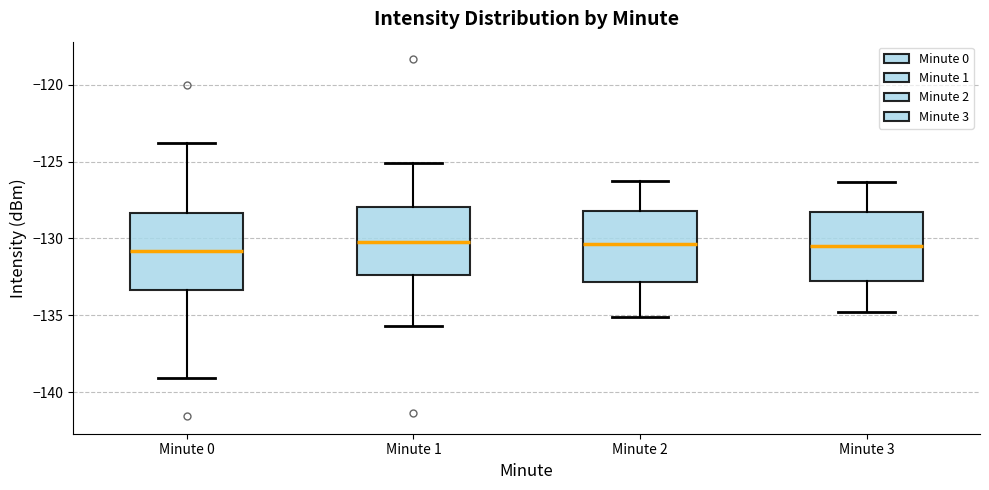

Reading left to right, read every box against the y-axis: the position of its median line, the range the box covers, and the ends of its whiskers. The values are not printed on the chart, so give them approximately, as read against the axis.

Minute 0: median -131.0, box -133.5 to -128.5, whiskers -139.0 to -124.0
Minute 1: median -130.5, box -132.5 to -128.0, whiskers -135.5 to -125.0
Minute 2: median -130.5, box -133.0 to -128.0, whiskers -135.0 to -126.0
Minute 3: median -130.5, box -133.0 to -128.5, whiskers -135.0 to -126.5